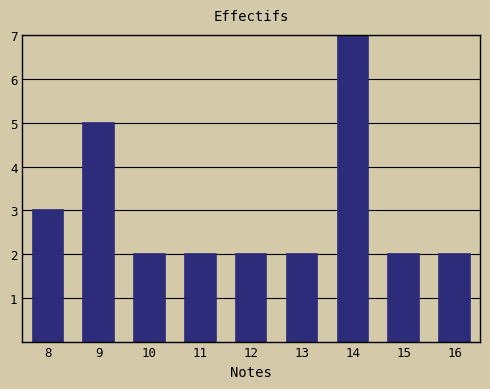

Reading left to right, list all the values displayed in this chart.

3	5	2	2	2	2	7	2	2